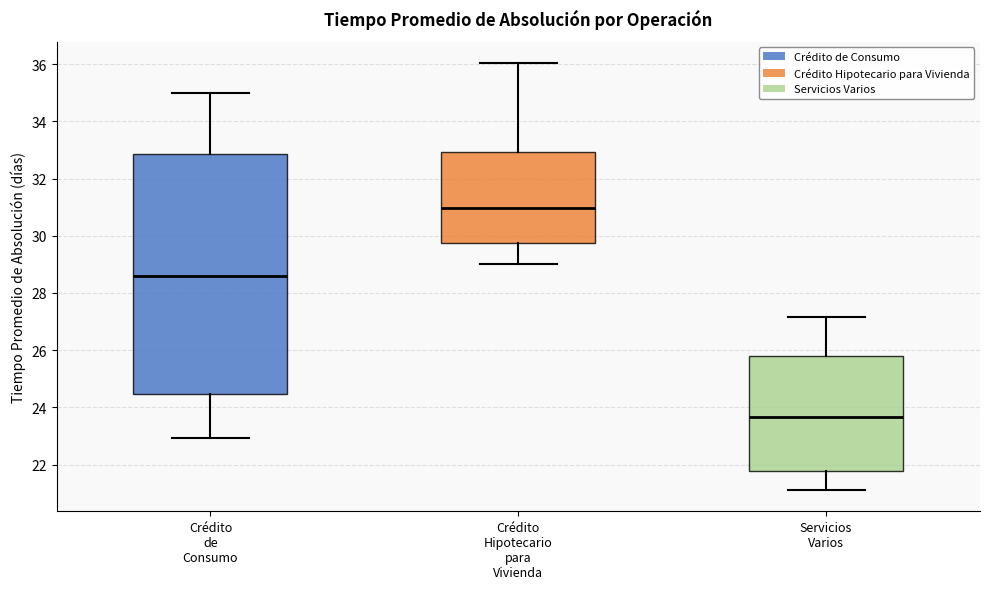

Reading left to right, read every box against the y-axis: the position of its median line, the range the box covers, and the ends of its whiskers. The values are not printed on the chart, so give them approximately, as read against the axis.

Crédito de Consumo: median 28.6, box 24.4 to 32.8, whiskers 23.0 to 35.0
Crédito Hipotecario para Vivienda: median 31.0, box 29.8 to 33.0, whiskers 29.0 to 36.0
Servicios Varios: median 23.6, box 21.8 to 25.8, whiskers 21.2 to 27.2